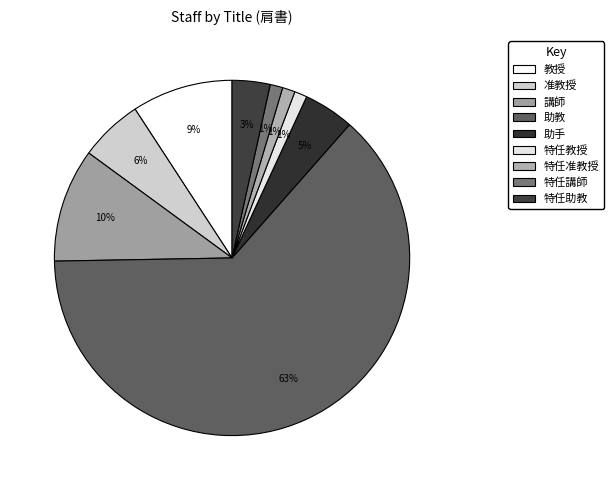

To the nearest percent, what is the combined percentage of 教授 and 助手?

14%